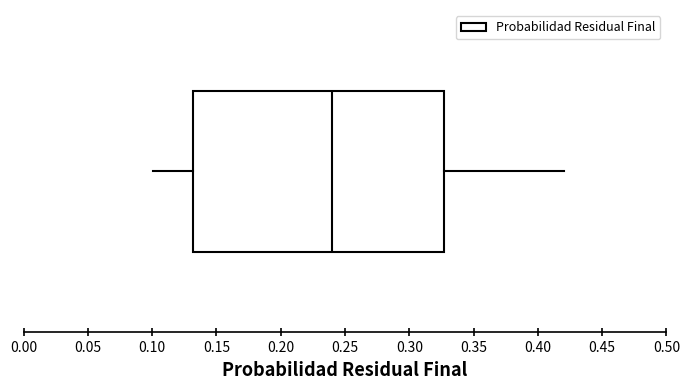

Read this box plot against the x-axis: the position of the median line, the range covered by the box, and the ends of both whiskers. The values are not printed on the chart, so give them approximately, as read against the axis.

median 0.240, box 0.130 to 0.325, whiskers 0.100 to 0.420